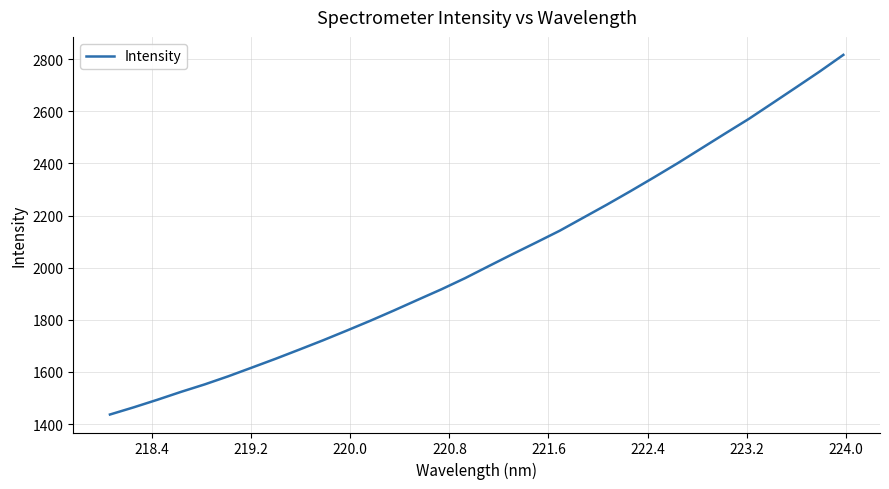

What is the smallest value displayed?

1436.5